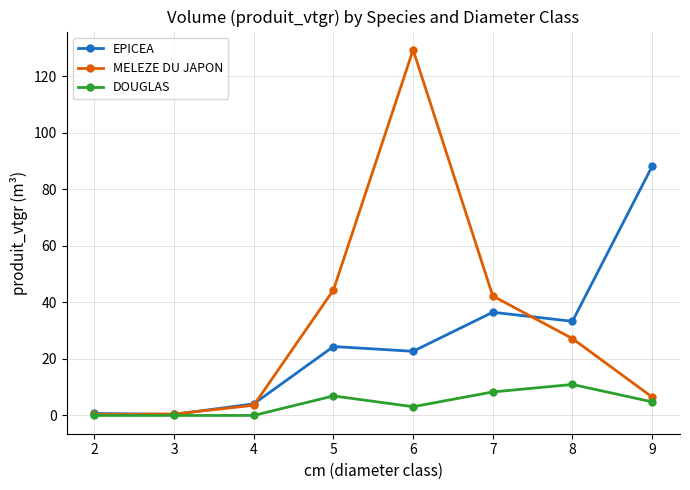

True or false: EPICEA has more than 0 points higher than both neighbors.

True